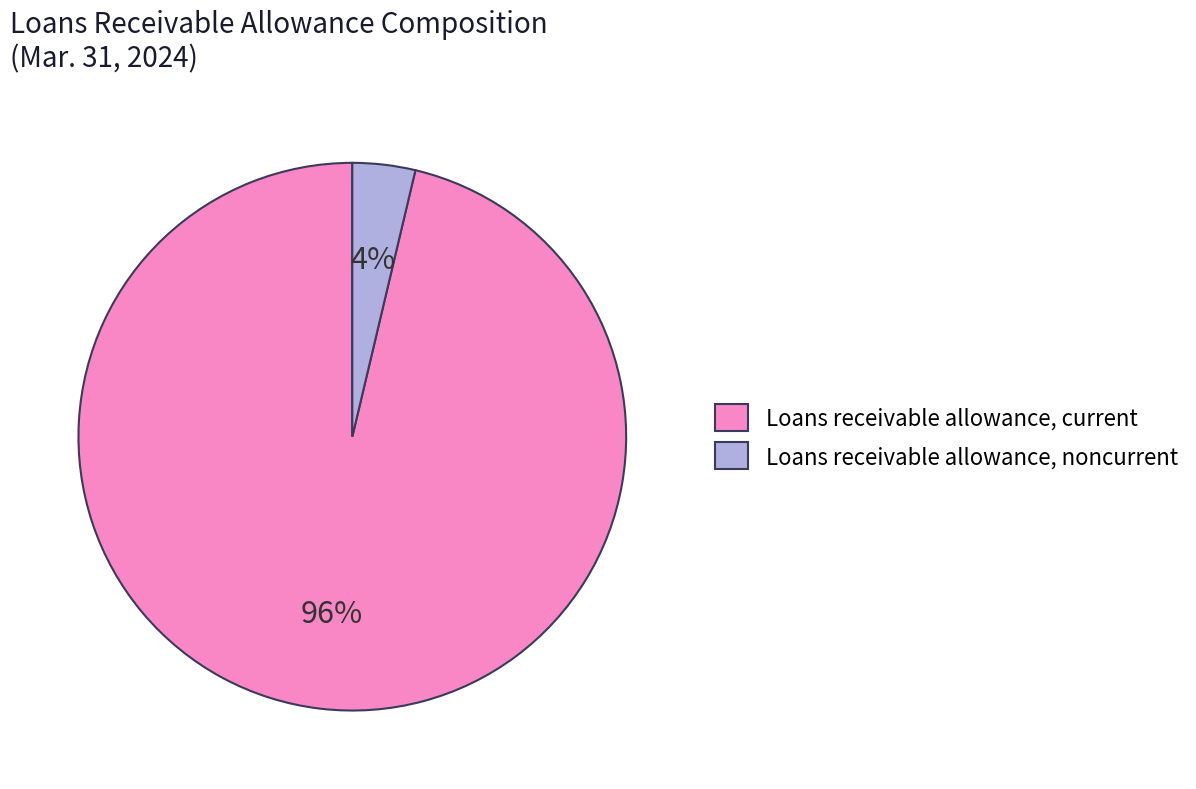

Is it true that Loans receivable allowance, current is 96% of the pie?

True